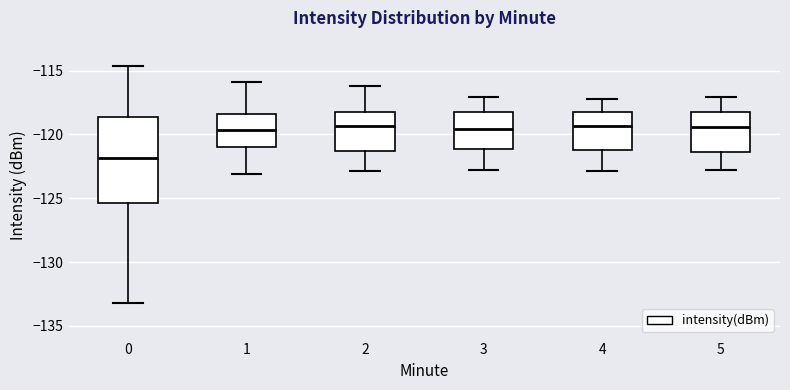

Where does the lower whisker of the box at x = 4 end on the y-axis? The values are not printed on the chart, so give them approximately, as read against the axis.

-123.0